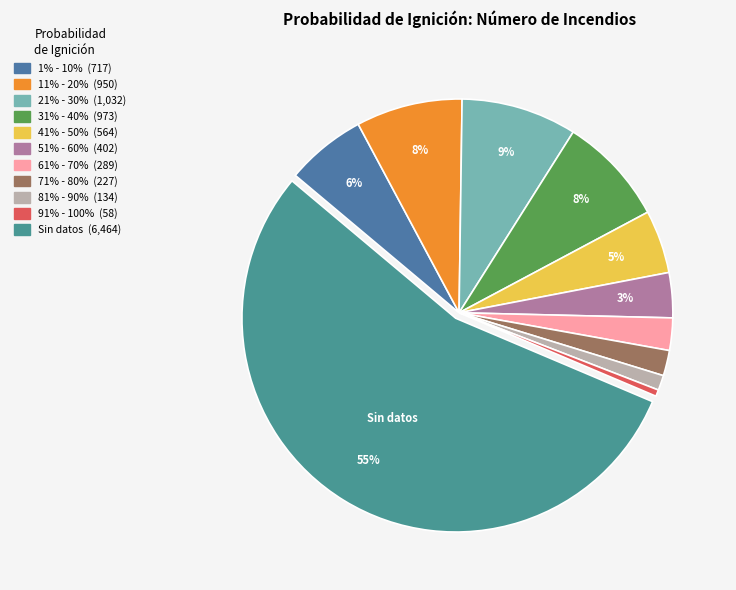

To the nearest percent, what is the difference between the largest and smallest slice percentages?

54%